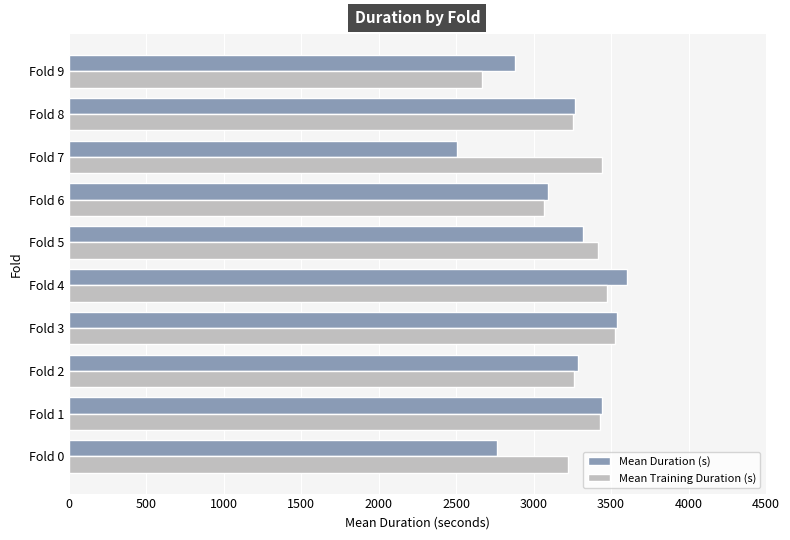

Which series has the widest spread of values?

Mean Duration (s)